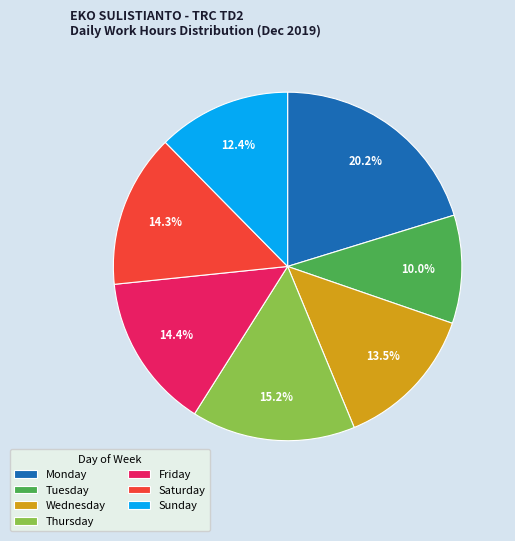

Count the number of slices in the pie.

7